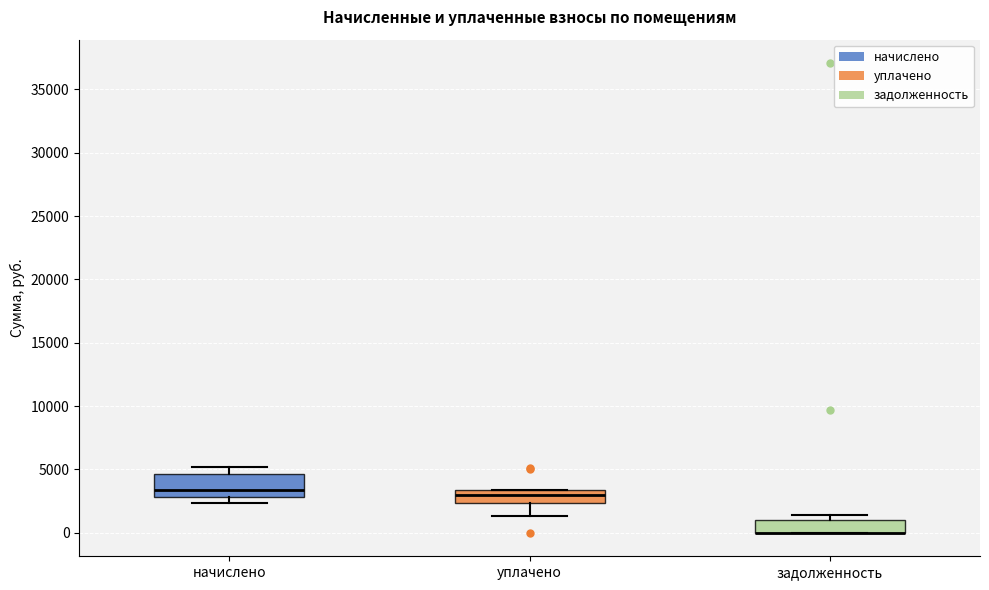

Comparing the boxes themselves (not the whiskers), which one is the tallest?

начислено